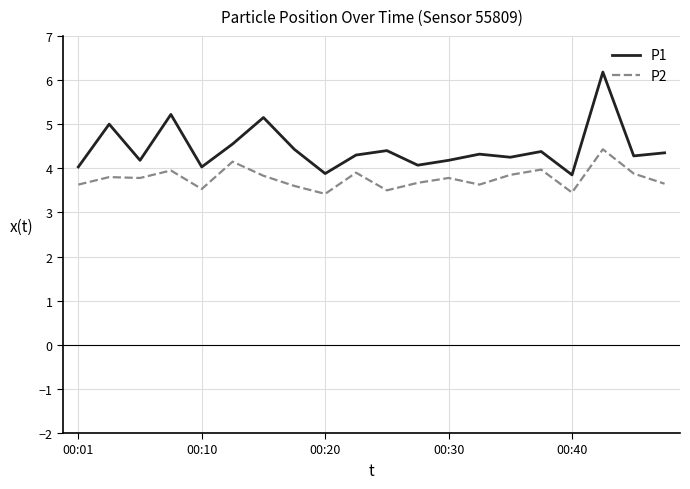

True or false: P2 and P1 intersect in this chart.

False